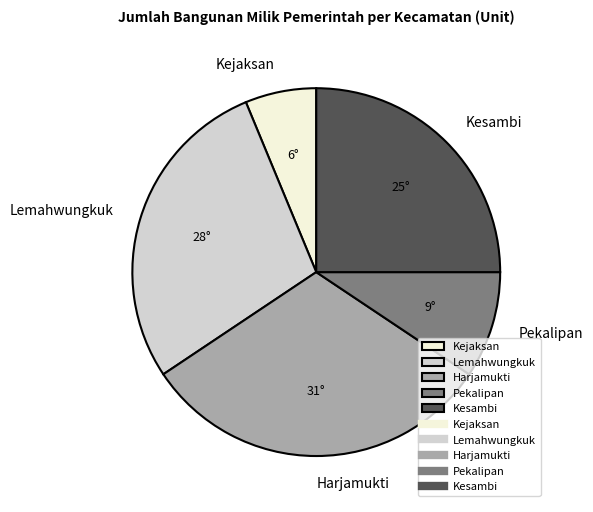

Between Lemahwungkuk and Pekalipan, which is larger?

Lemahwungkuk